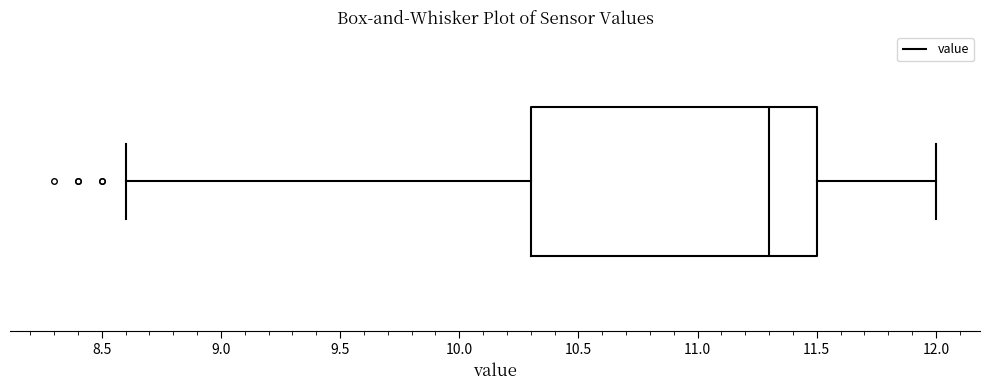

Transcribe this box plot: give where the median line is, the range the box spans, and where the two whiskers end, as read against the x-axis. The values are not printed on the chart, so give them approximately, as read against the axis.

median 11.3, box 10.3 to 11.5, whiskers 8.6 to 12.0